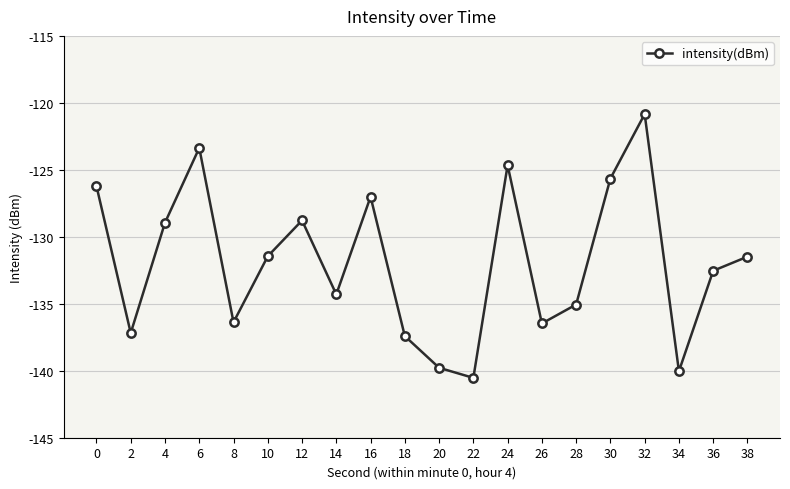

Read the value at 20.

-139.8